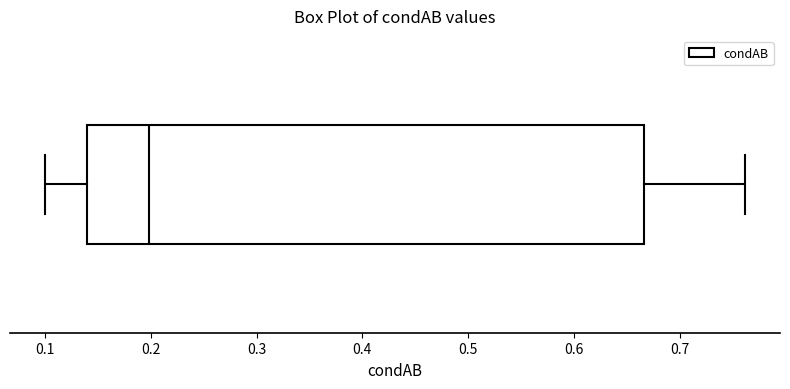

Where is the left edge of the box on the x-axis? The values are not printed on the chart, so give them approximately, as read against the axis.

0.14